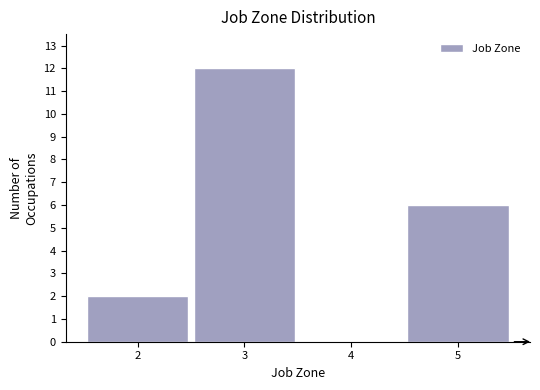

Which range on the x-axis has the tallest bar?

2.5 to 3.5